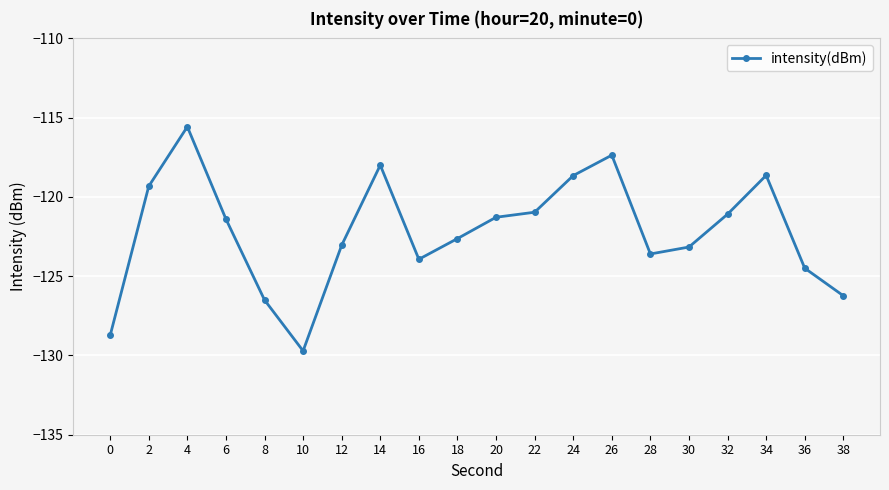

What is the minimum value shown in the chart?

-129.7